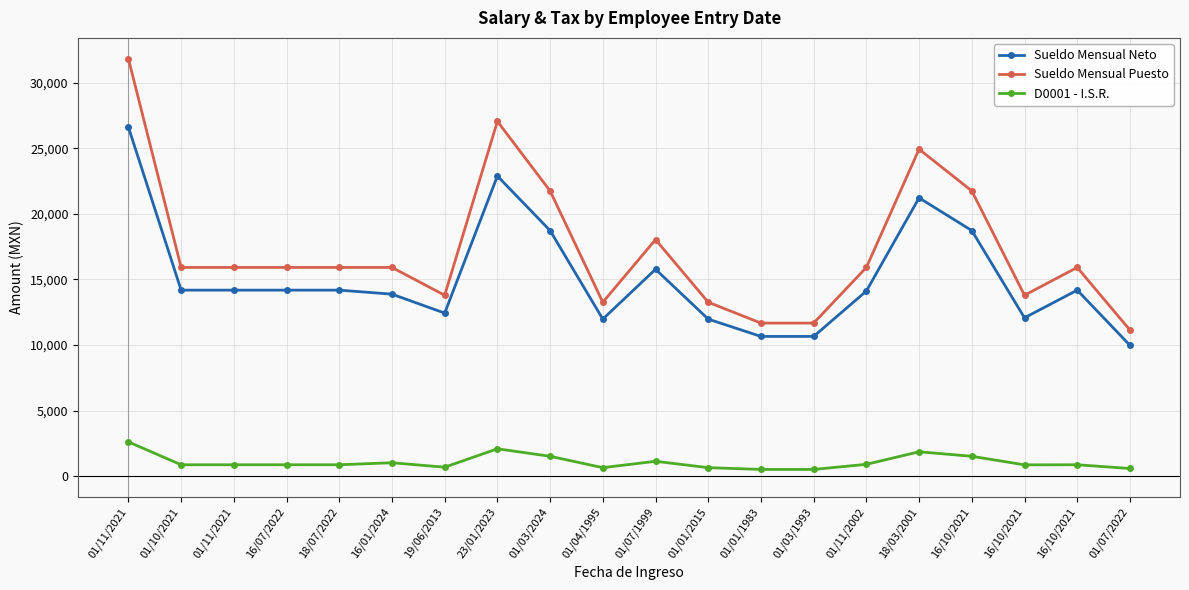

What are all the series names shown in the legend?

Sueldo Mensual Neto, Sueldo Mensual Puesto, D0001 - I.S.R.